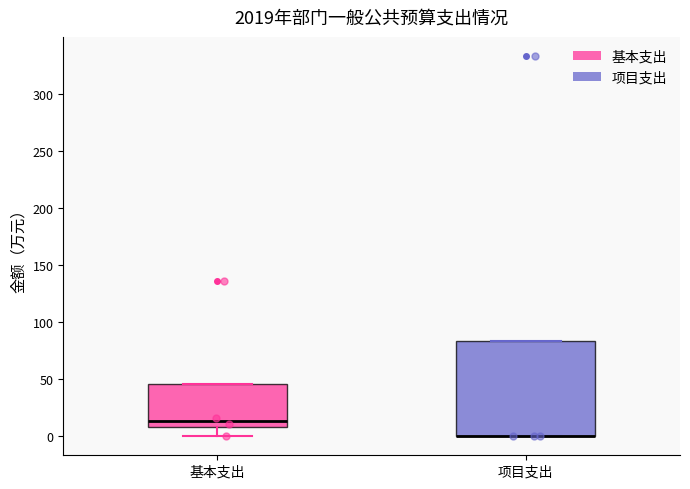

Reading left to right, transcribe this box plot: for each box, give where its median line is, the range the box spans, and where its two whiskers end, as read against the y-axis. The values are not printed on the chart, so give them approximately, as read against the axis.

基本支出: median 15, box 10 to 45, whiskers 0 to 45
项目支出: median 0 (drawn on the box's lower edge), box 0 to 85, whiskers 0 to 85